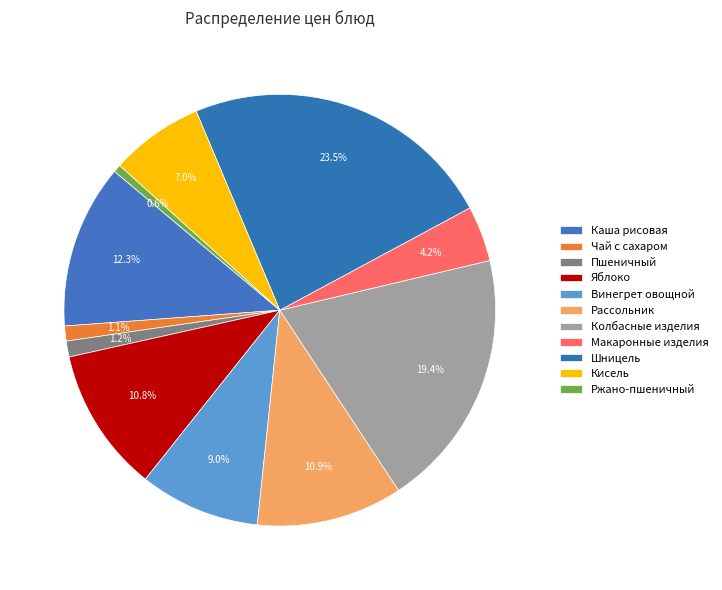

How many segments does this pie chart have?

11